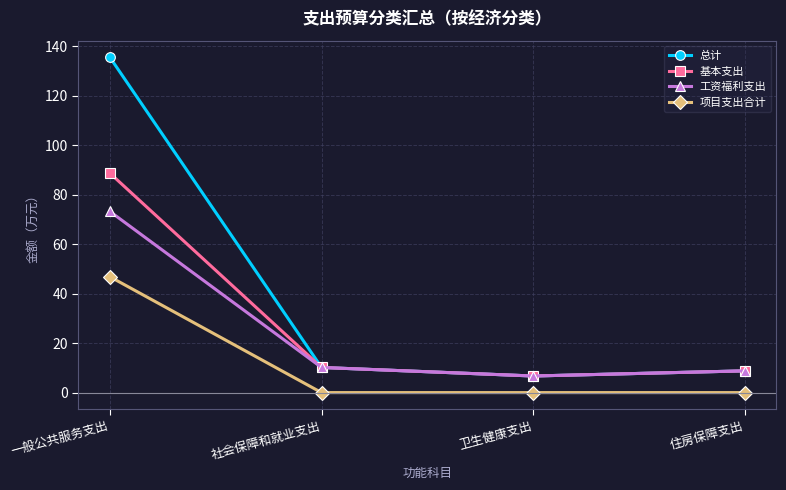

The value of 项目支出合计 at 一般公共服务支出 is 24.3. True or false?

False